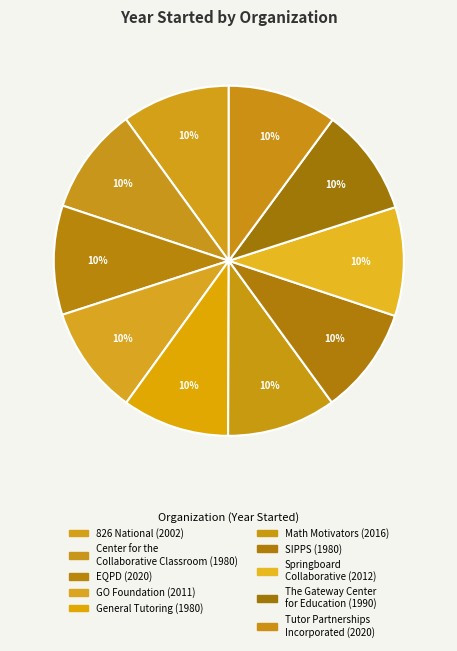

How many slices are in this pie chart?

10